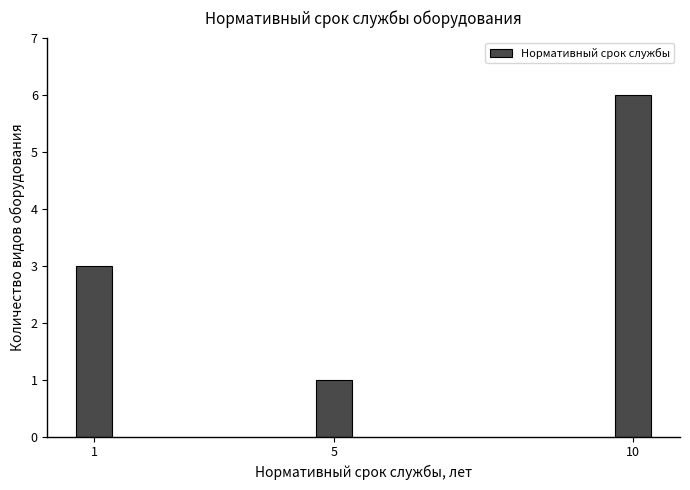

Reading left to right, transcribe all the data shown in this chart.

1=3	5=1	10=6